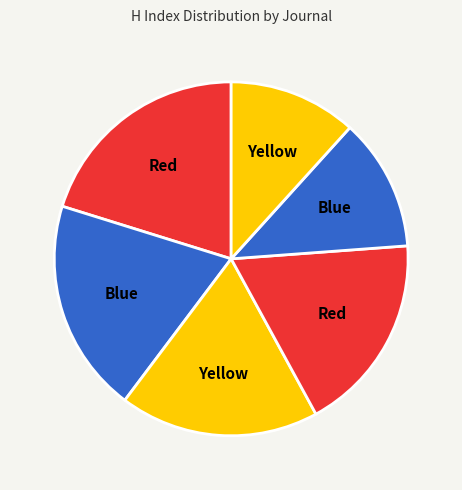

How many segments does this pie chart have?

6